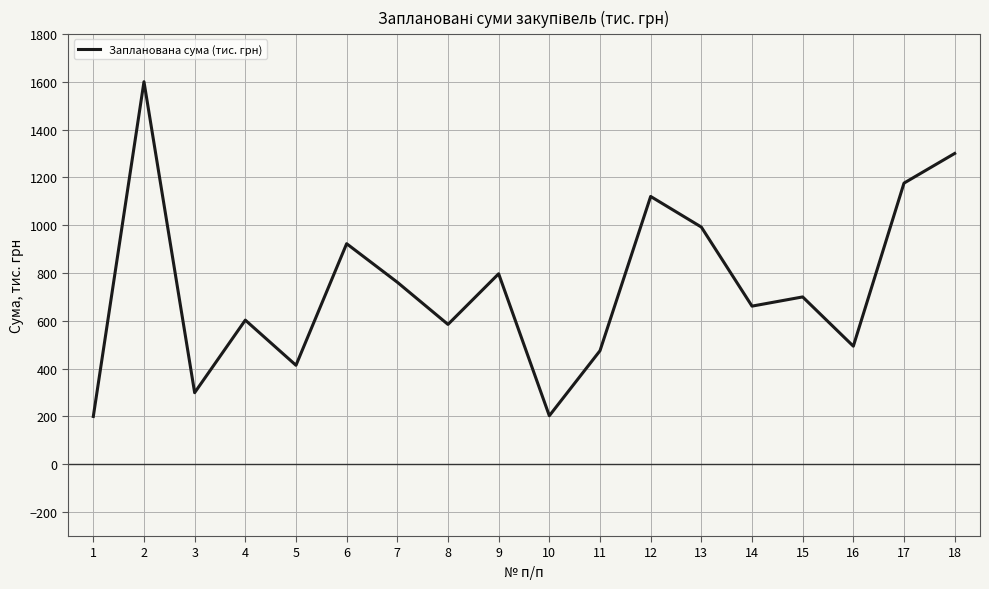

What is the change in value from 3 to 8?

+285.5